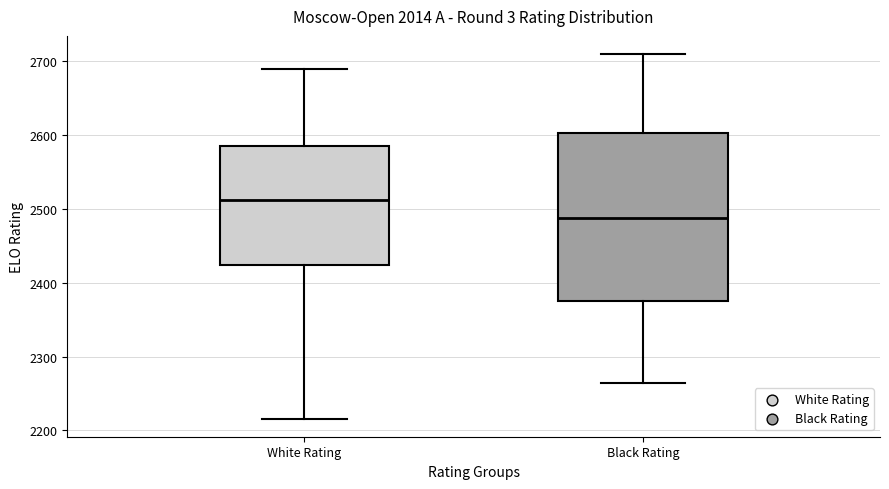

Which box has the lowest median line?

Black Rating